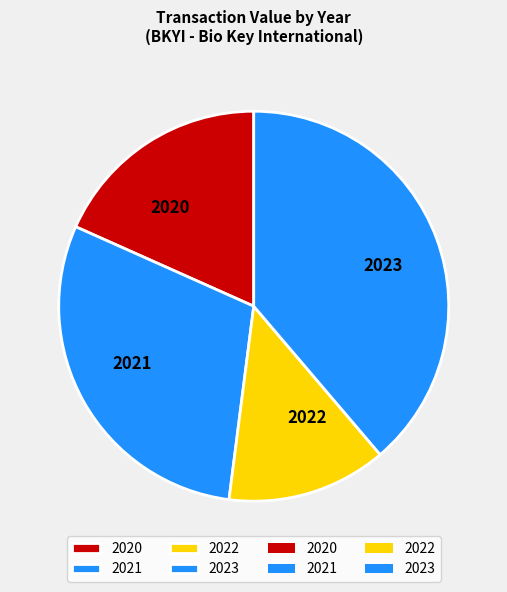

Combined, do 2022 and 2020 account for over 50%?

No